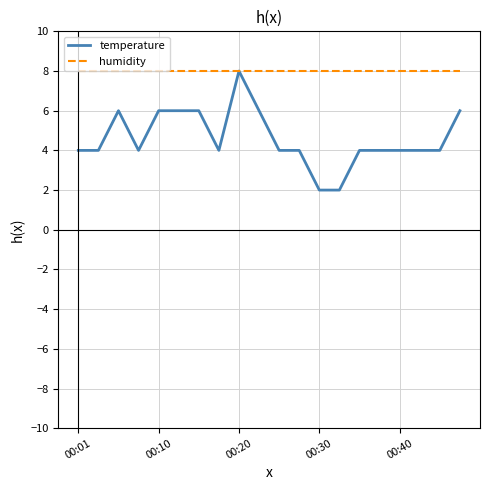

Which series has the largest range (max minus min)?

temperature